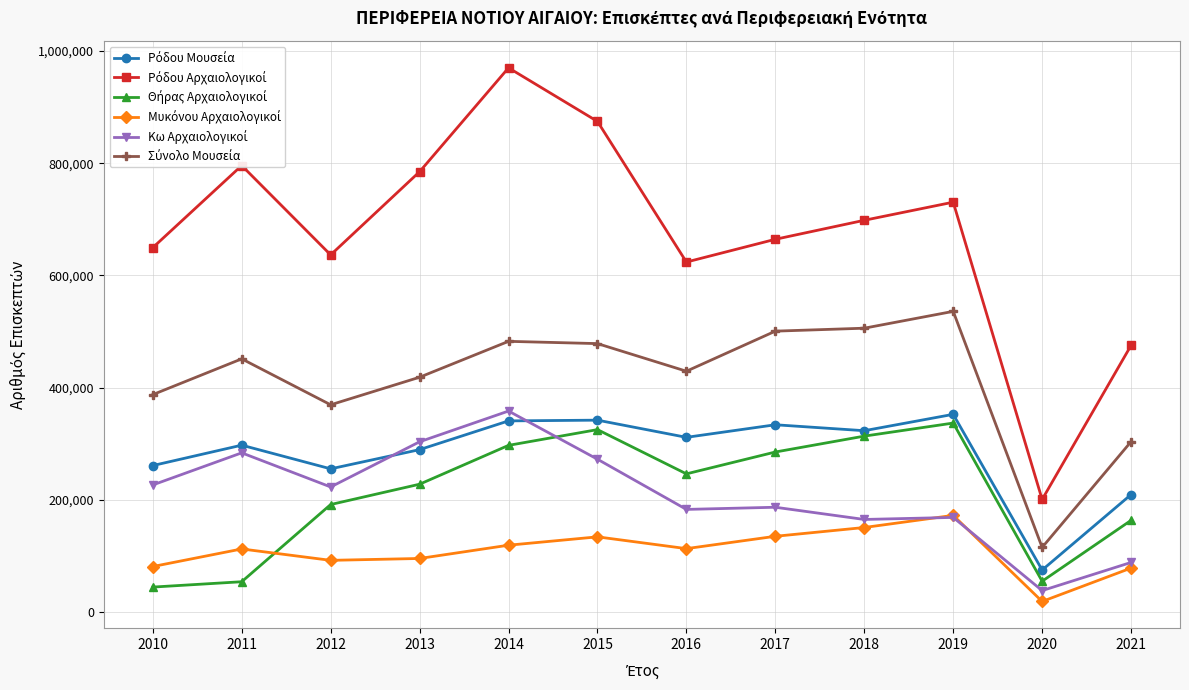

What is the greatest value displayed?

969773